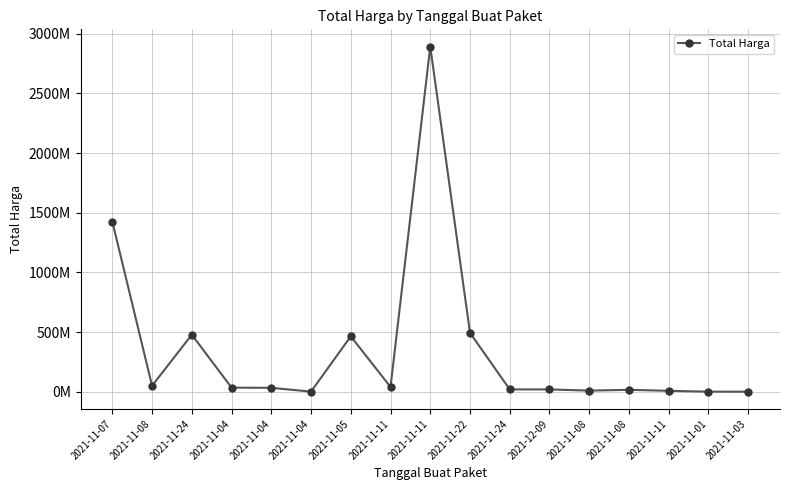

What is the difference between the maximum and minimum values?

2892044000